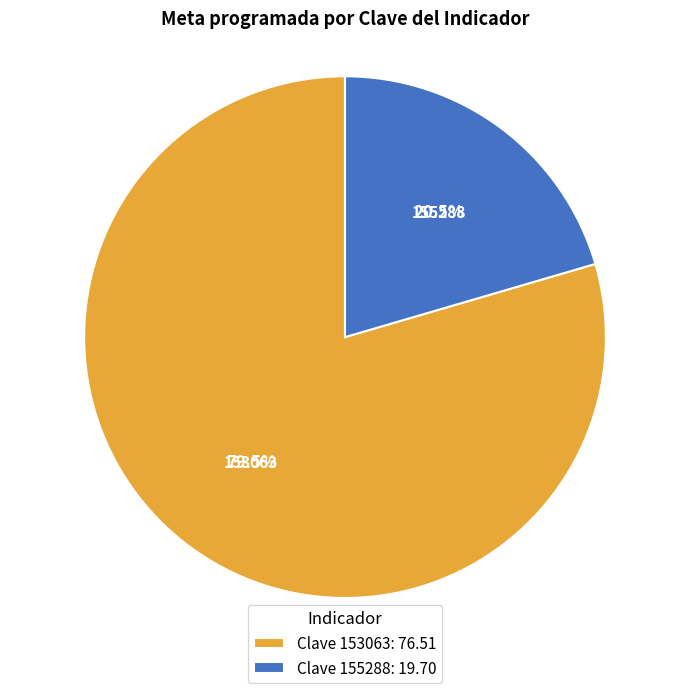

Count the number of slices in the pie.

2